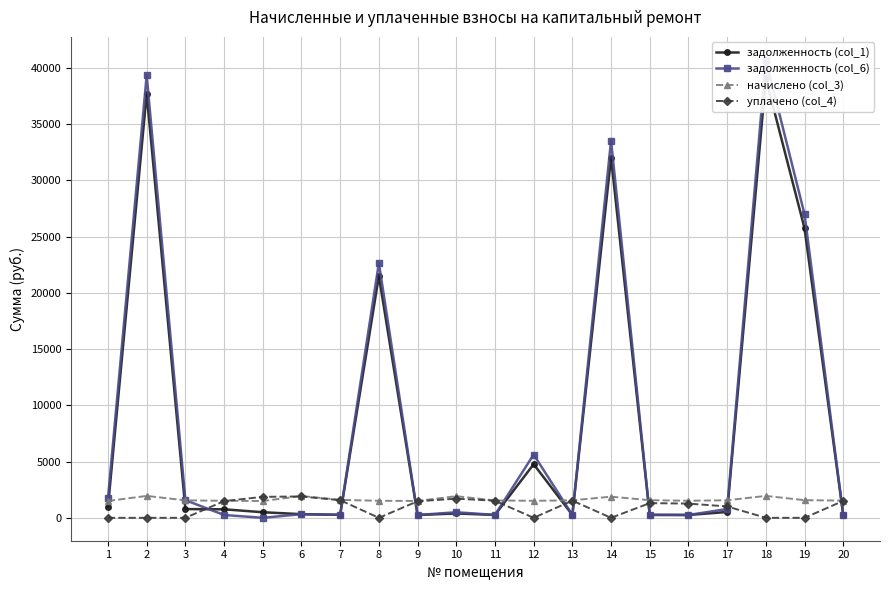

Where does the начислено (col_3) series first go above 1557?

2